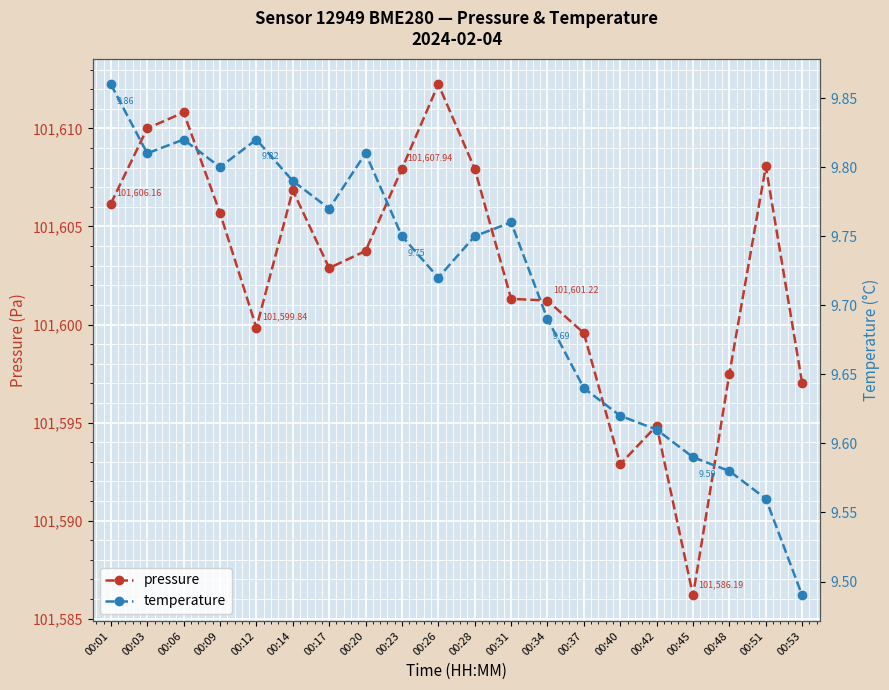

Between 00:40 and 00:34, which is larger?

00:34